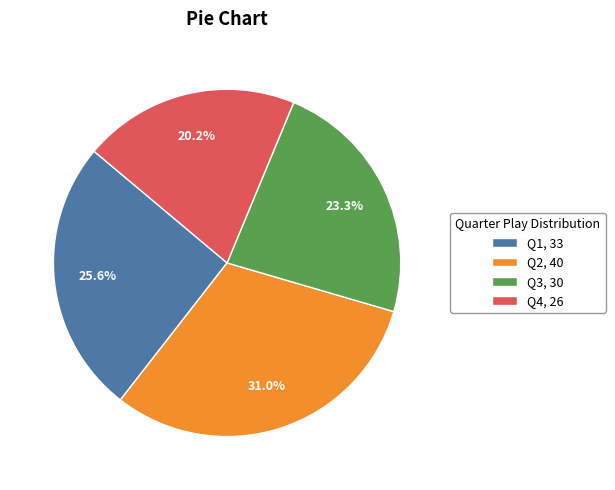

Which slice is the largest?

Q2